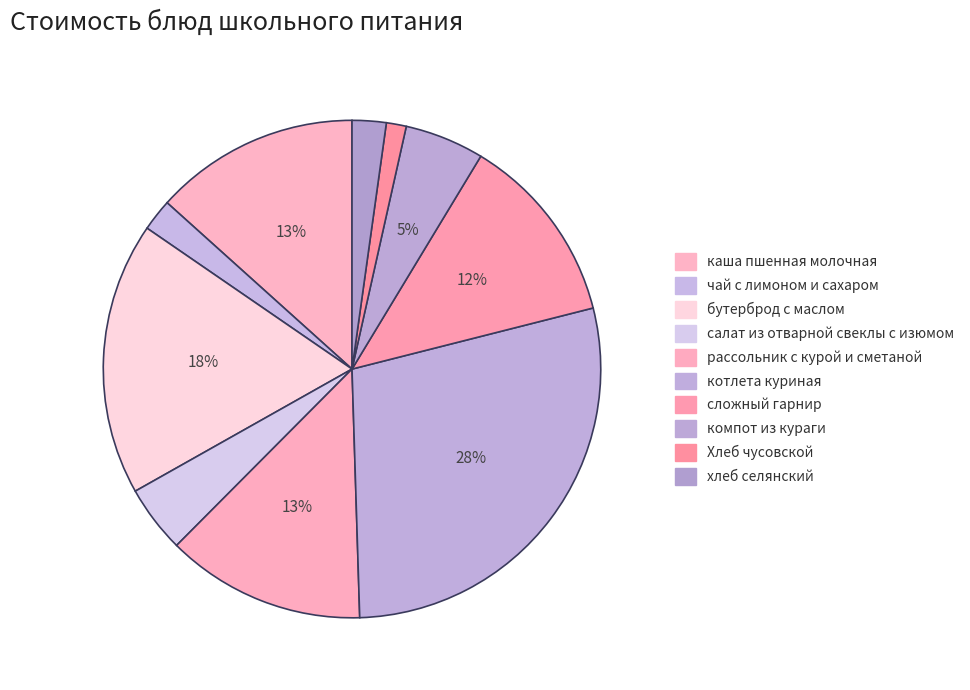

How many slices are in this pie chart?

10